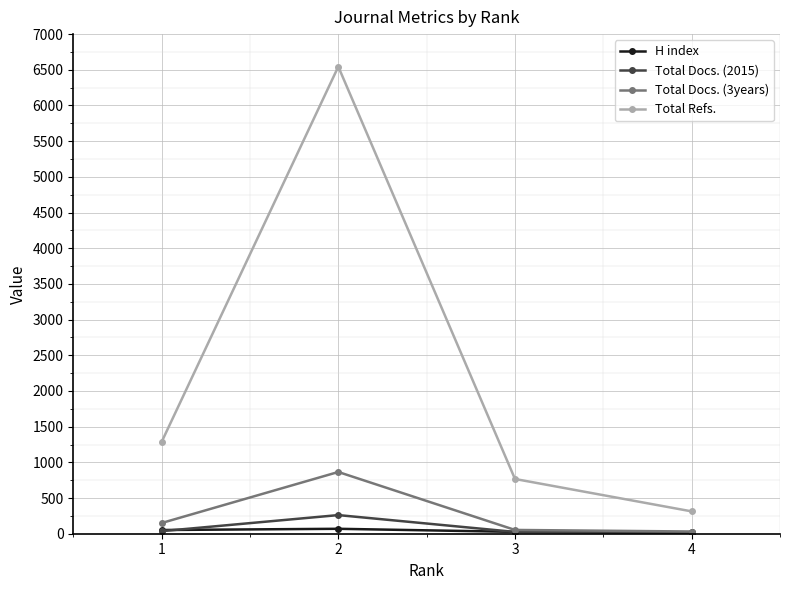

What is the value of the Total Refs. point at the 2nd from the left?

6544